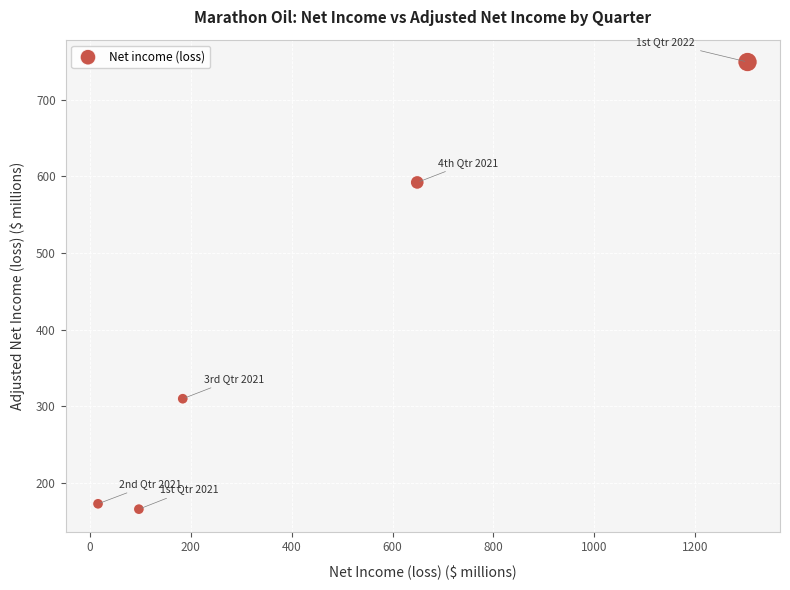

What Y value in the scatter plot is closest to 457?

592